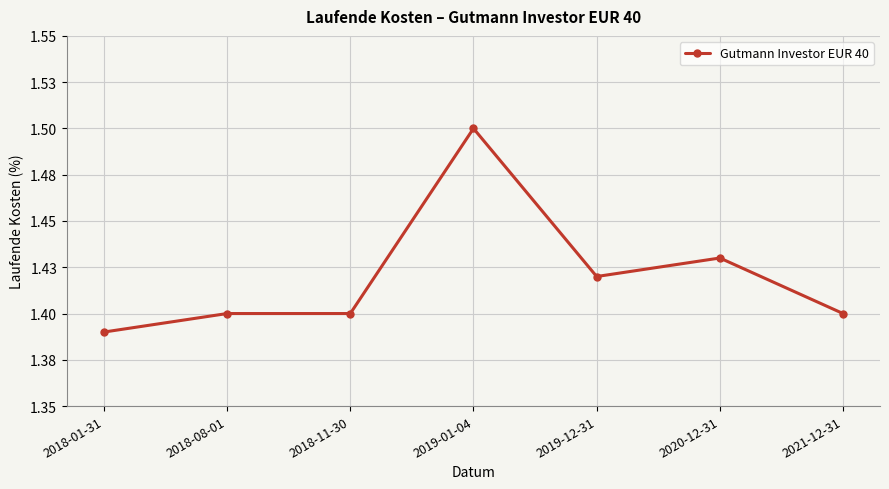

Does the chart have visible grid lines?

Yes